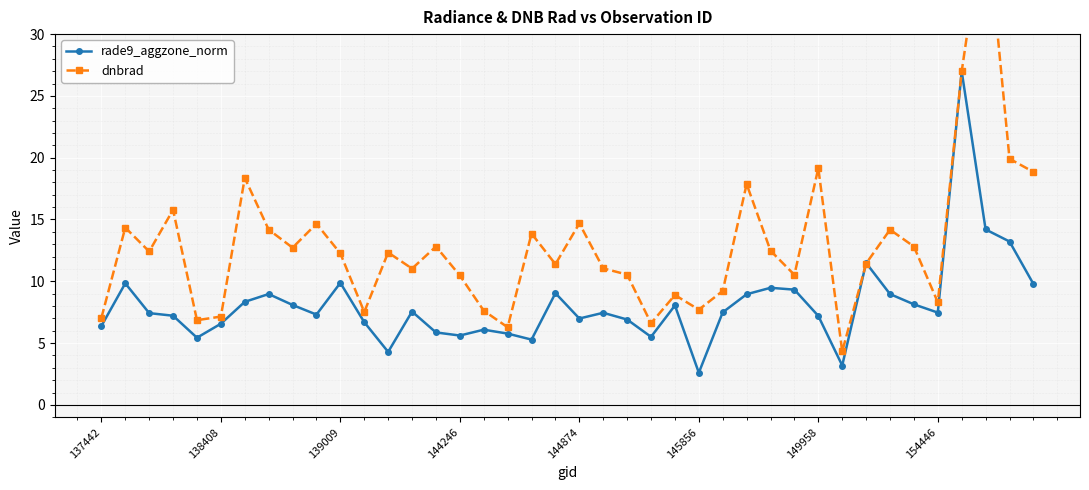

The value of rade9_aggzone_norm at 138408 is 13.7. True or false?

False